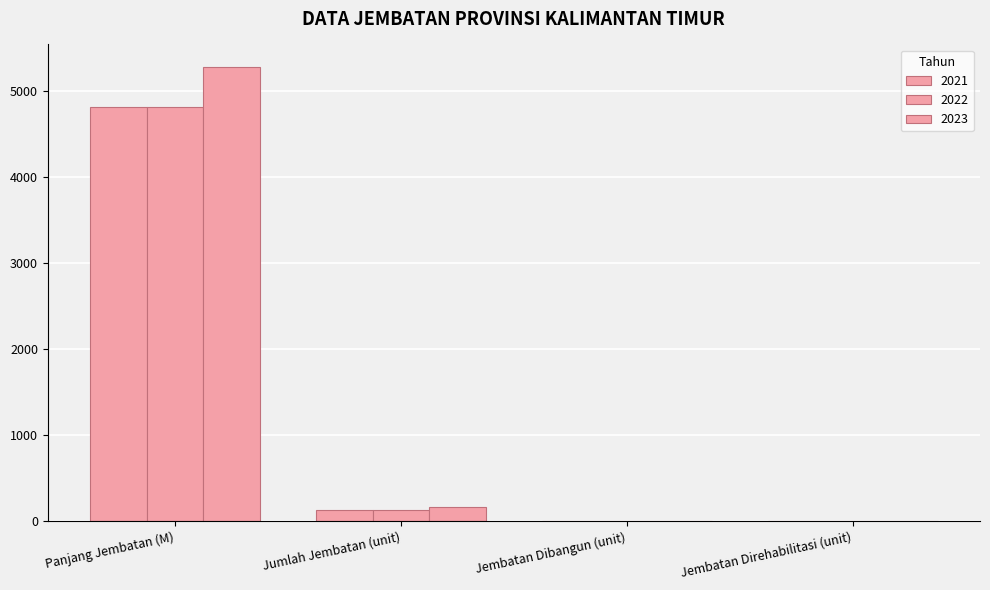

What is the value of the 2022 bar at the 3rd from the left?

3